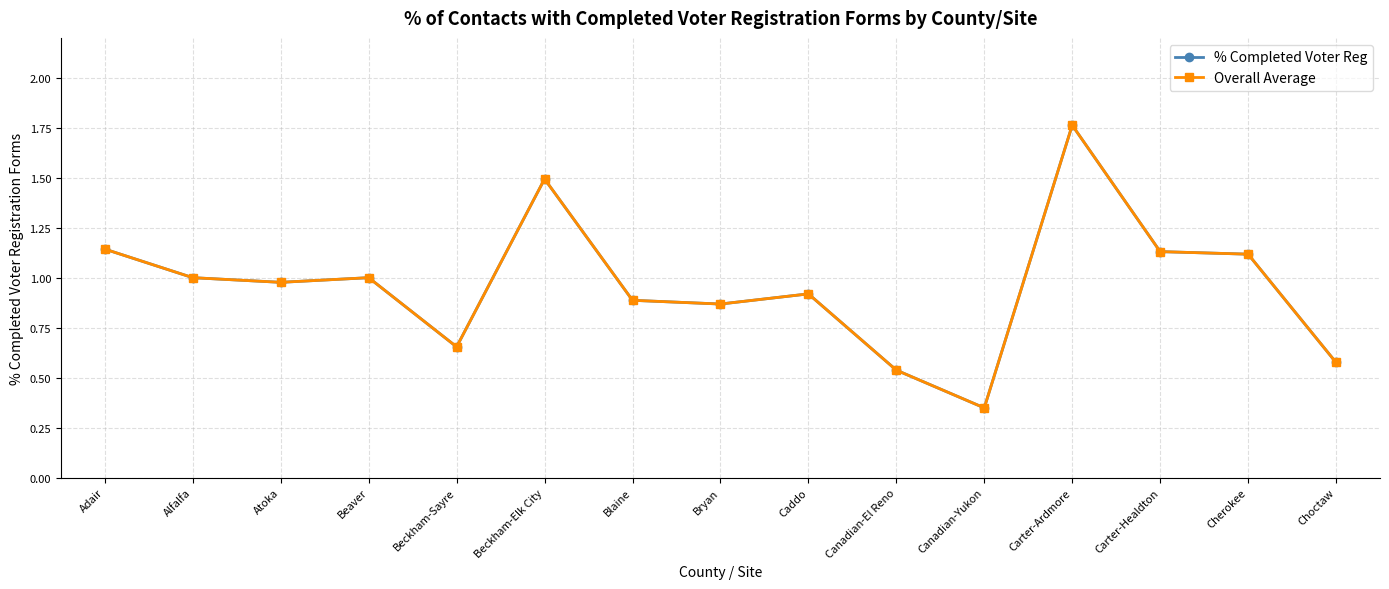

At which category is the sum across all series the highest?

Carter-Ardmore